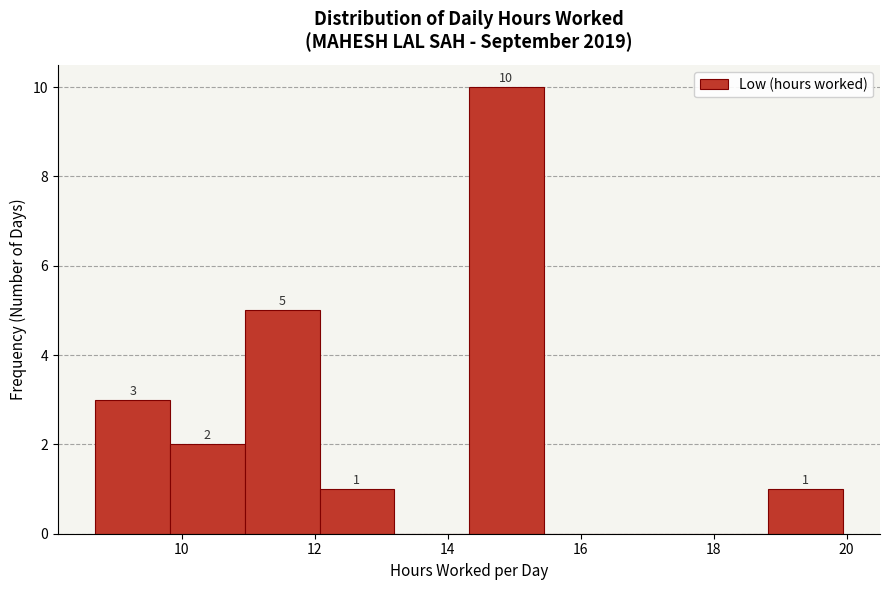

Over which range of the x-axis is the bar tallest?

14.4 to 15.4